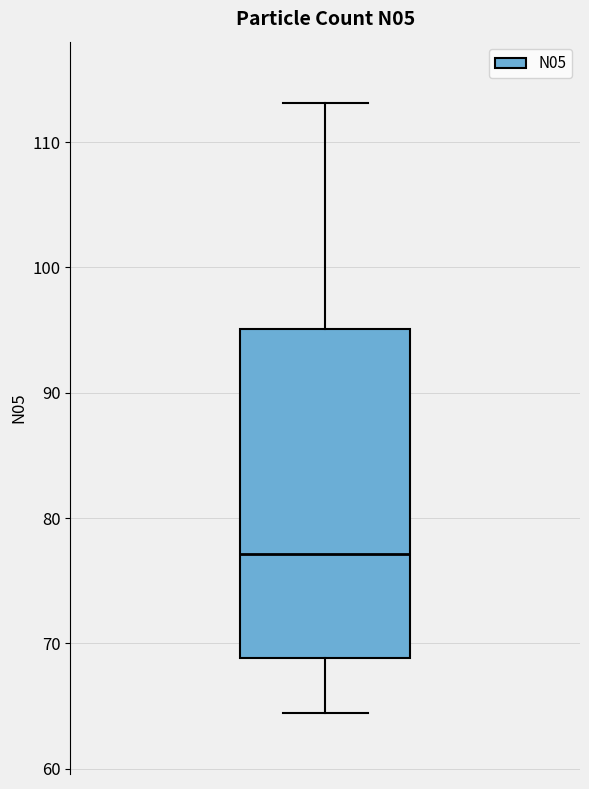

Where does the median line of the box sit on the y-axis? The values are not printed on the chart, so give them approximately, as read against the axis.

77